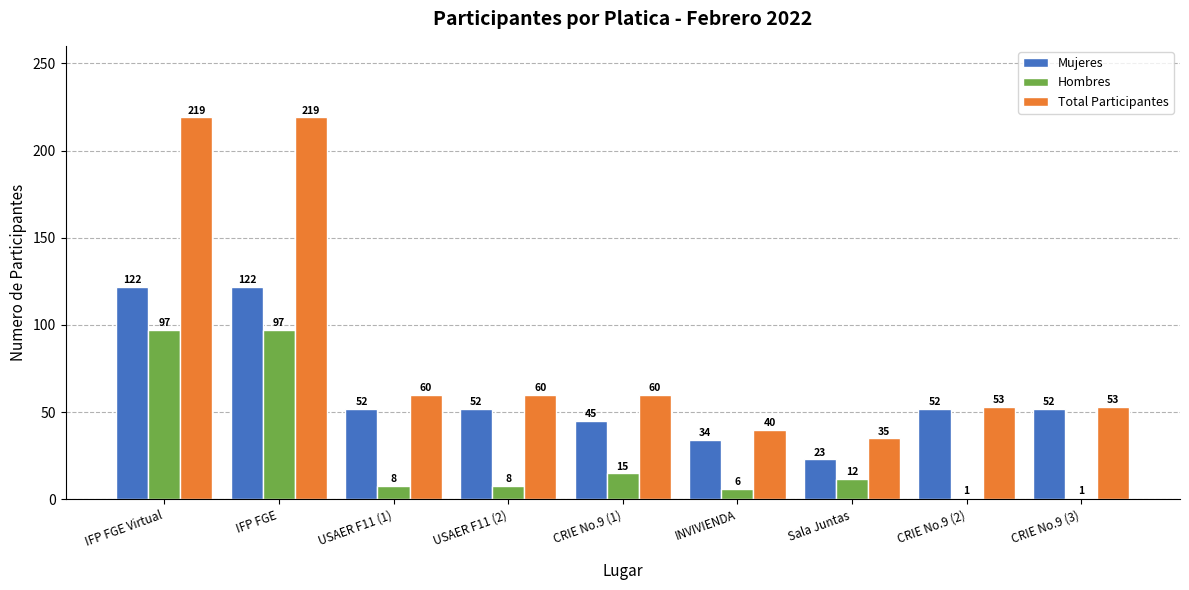

Rank the series by their average value, from lowest to highest.

Hombres, Mujeres, Total Participantes